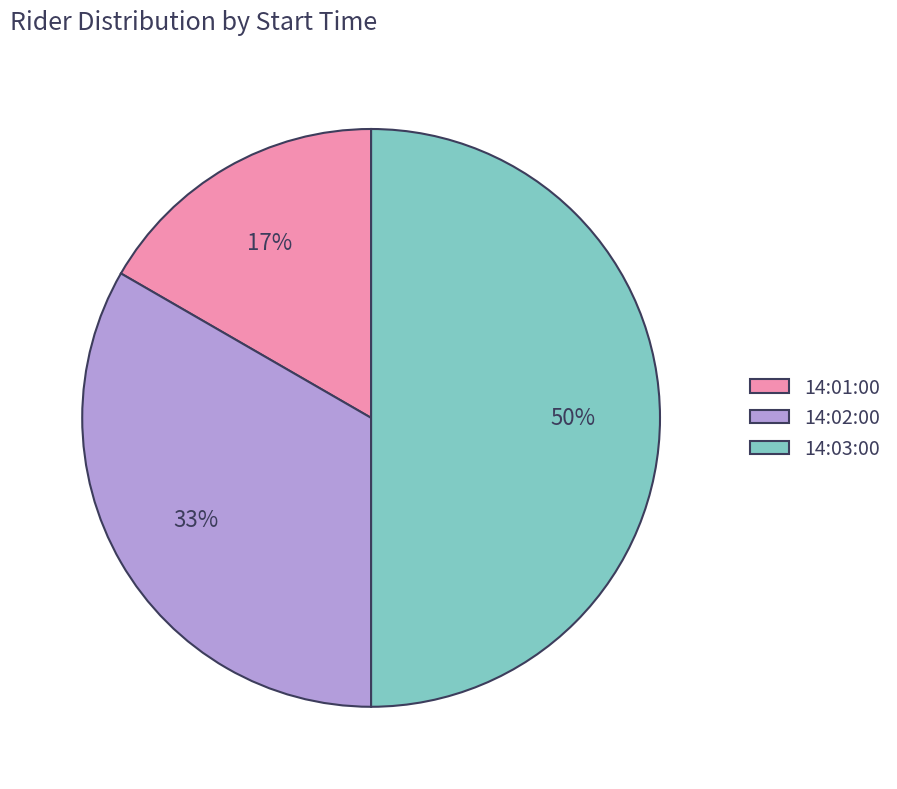

Count the number of slices in the pie.

3